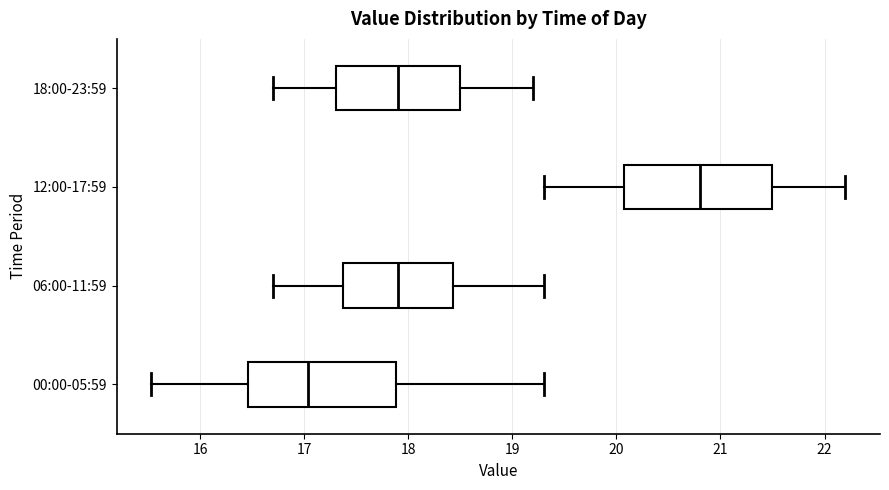

Reading bottom to top, read every box against the x-axis: the position of its median line, the range the box covers, and the ends of its whiskers. The values are not printed on the chart, so give them approximately, as read against the axis.

00:00-05:59: median 17.0, box 16.5 to 17.9, whiskers 15.5 to 19.3
06:00-11:59: median 17.9, box 17.4 to 18.4, whiskers 16.7 to 19.3
12:00-17:59: median 20.8, box 20.1 to 21.5, whiskers 19.3 to 22.2
18:00-23:59: median 17.9, box 17.3 to 18.5, whiskers 16.7 to 19.2